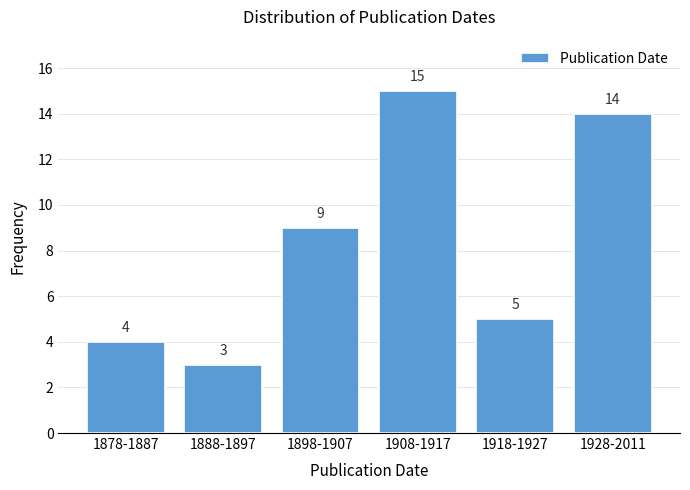

Reading left to right, extract all data points from this chart.

4	3	9	15	5	14